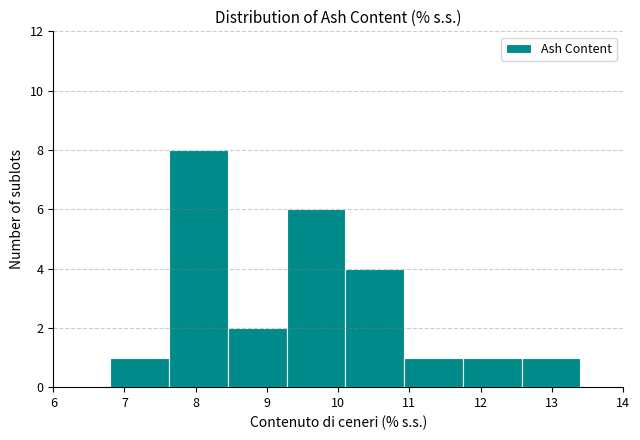

How tall is the bar that spans 10.1 to 10.9 on the x-axis? Neither the bar edges nor the heights are printed on the chart, so give them approximately, as read against the axes.

4